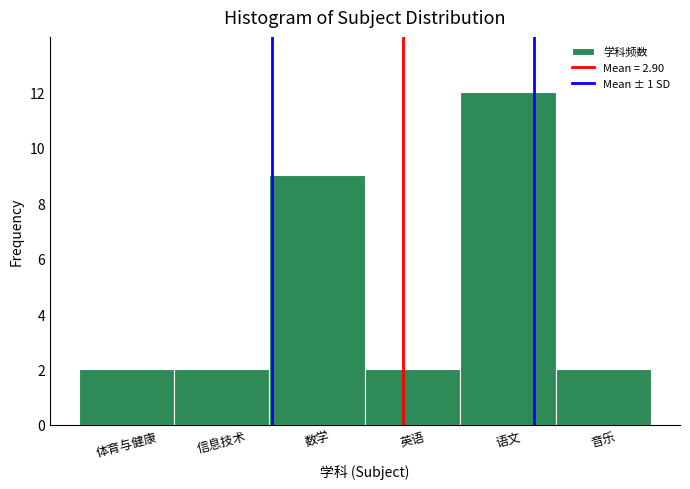

Reading left to right, extract all data points from this chart.

体育与健康=2	信息技术=2	数学=9	英语=2	语文=12	音乐=2